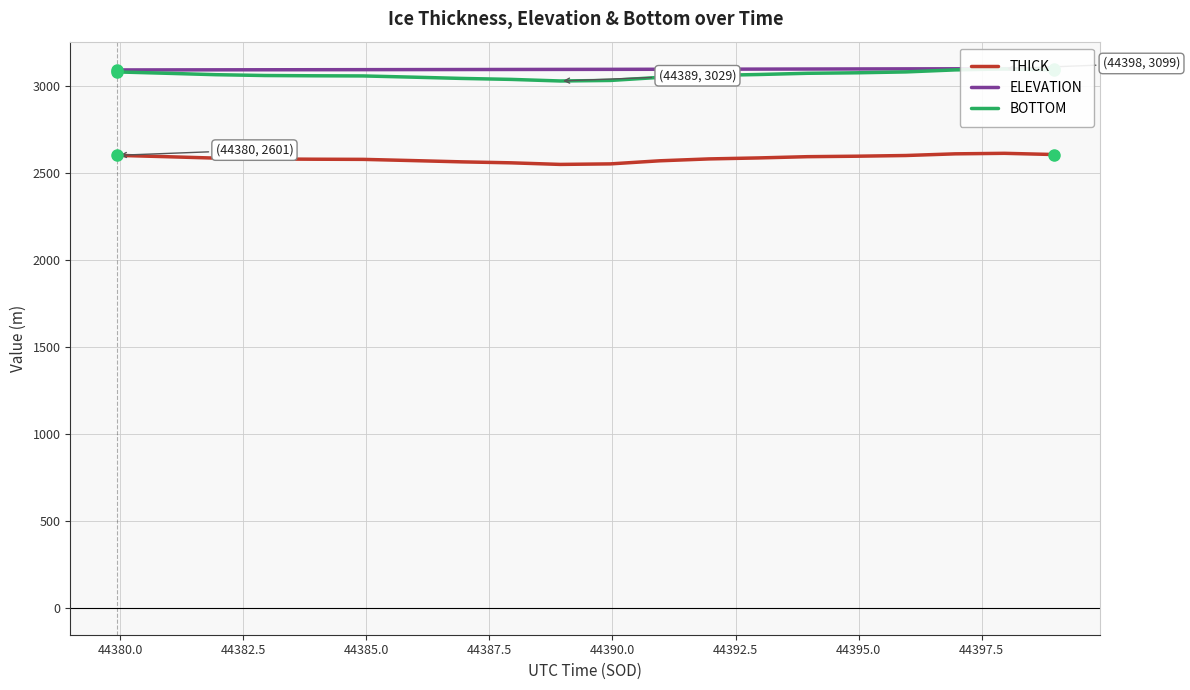

Count the number of data series in this chart.

3